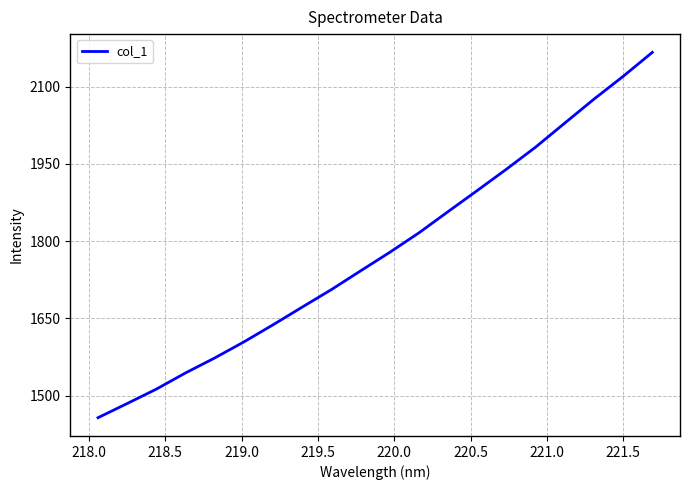

What is the minimum value shown in the chart?

1457.3